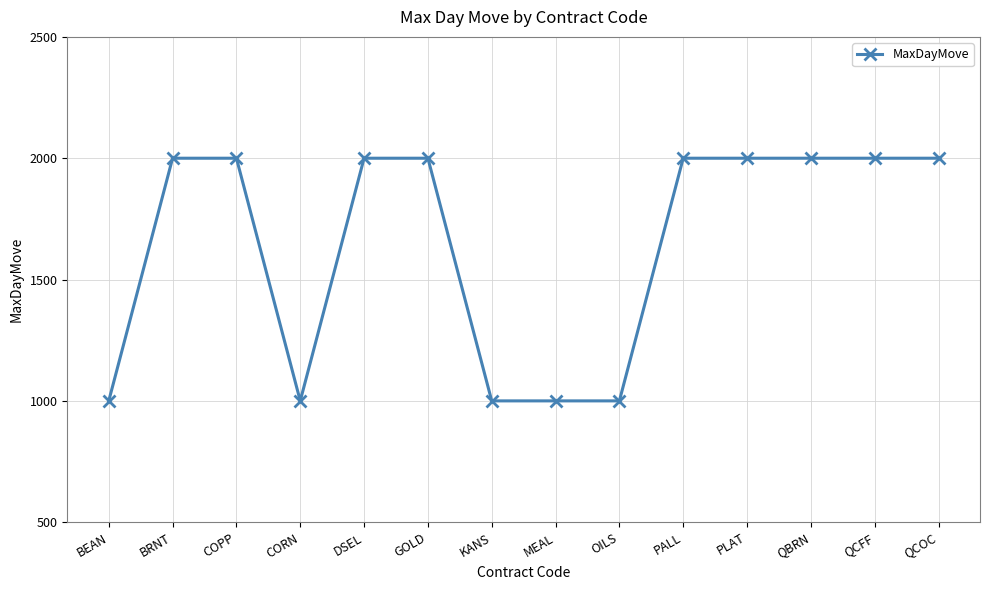

What is the label of the 7th point from the left?

KANS